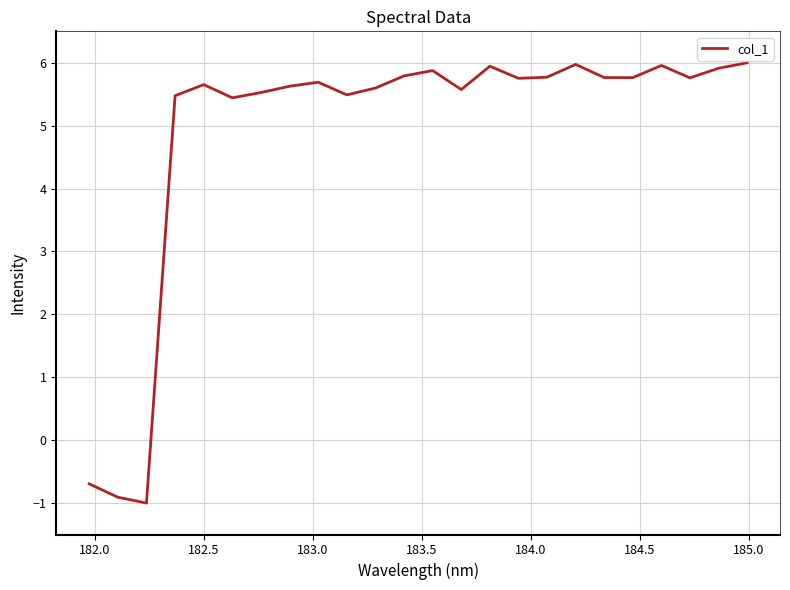

What is the greatest value displayed?

6.0